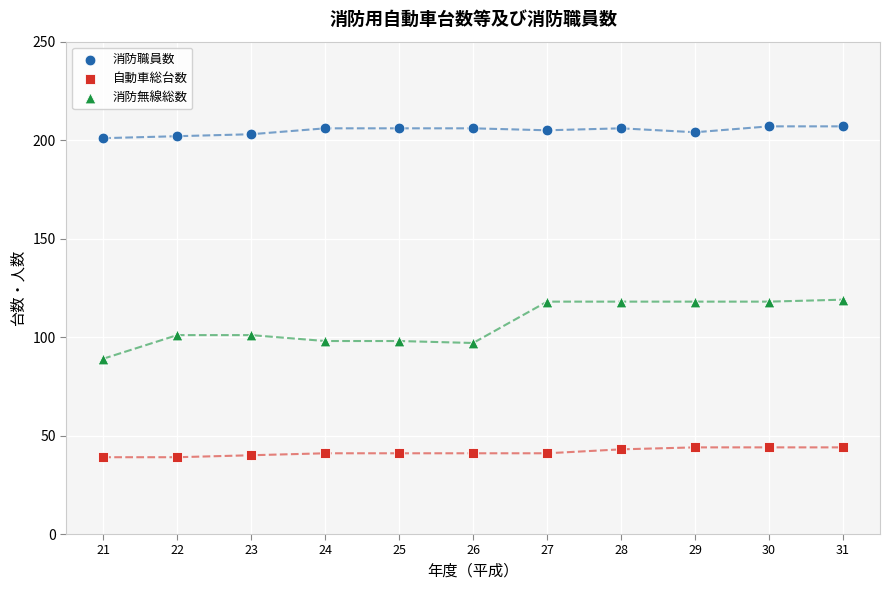

What are all the series names shown in the legend?

消防職員数, 自動車総台数, 消防無線総数